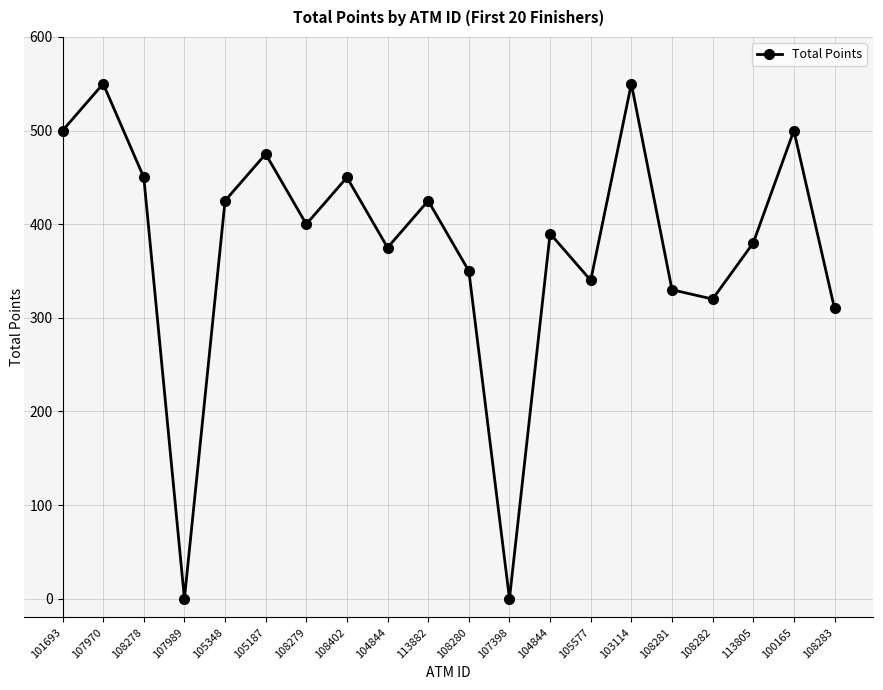

How many series are shown in this chart?

1